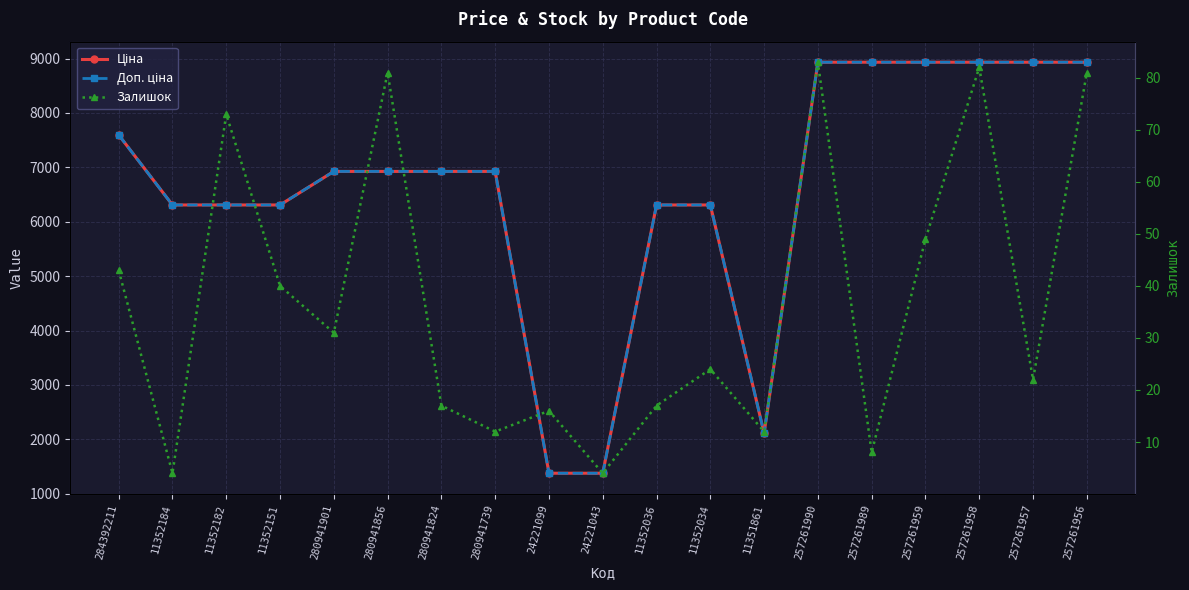

What is the smallest value displayed?

4.0